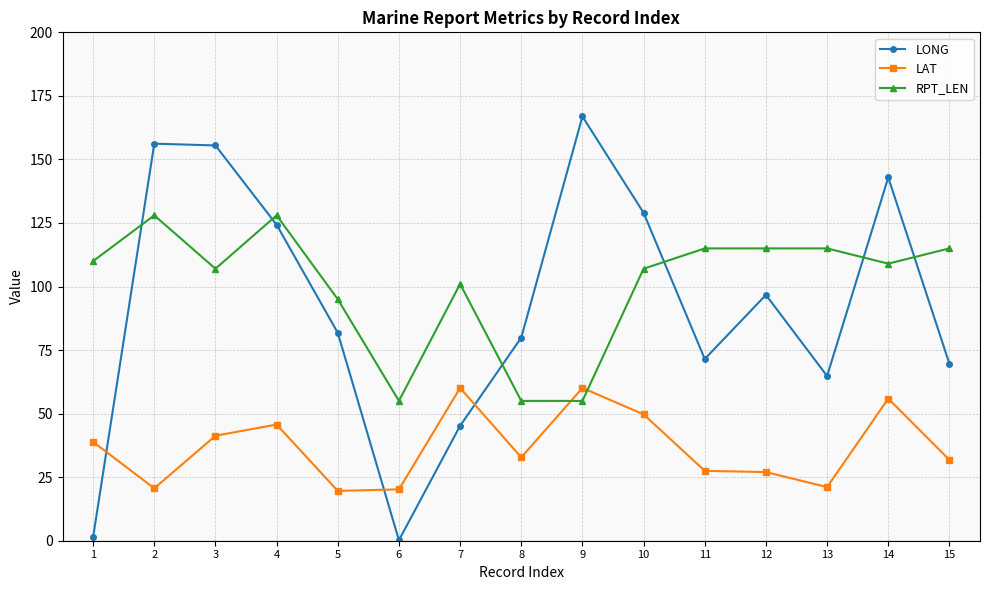

The LAT series shows 38.9 at 1. True or false?

True